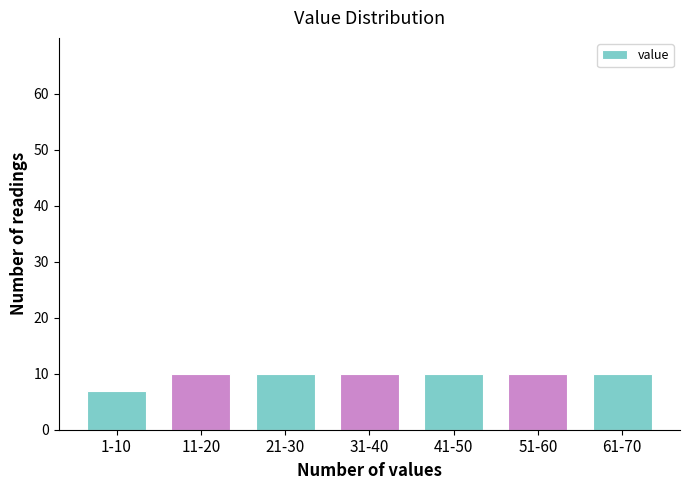

Reading right to left, what are all the values shown in this chart?

10	10	10	10	10	10	7